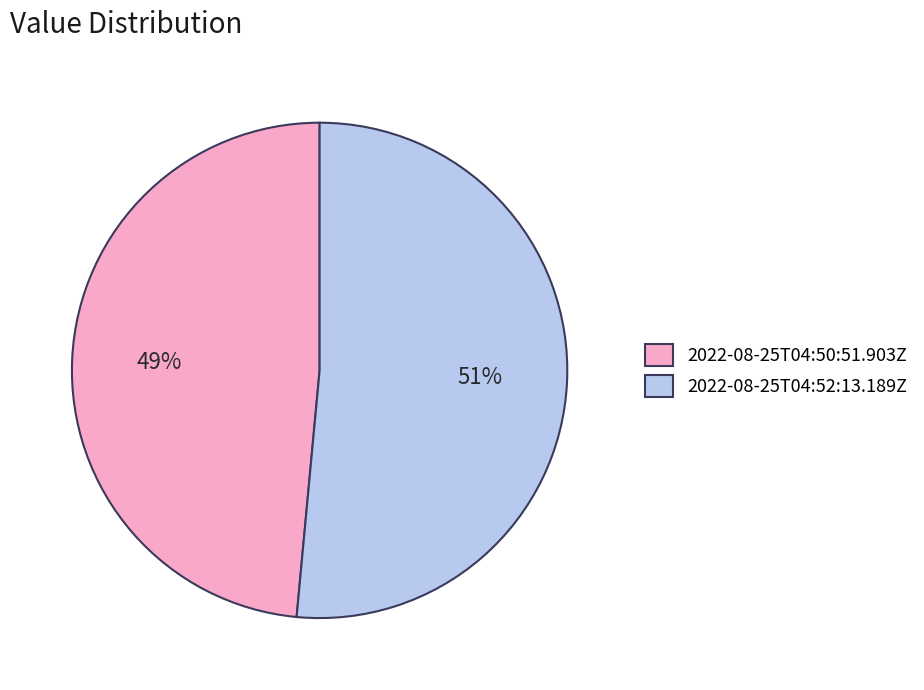

To the nearest percent, what is the combined percentage of 2022-08-25T04:50:51.903Z and 2022-08-25T04:52:13.189Z?

100%